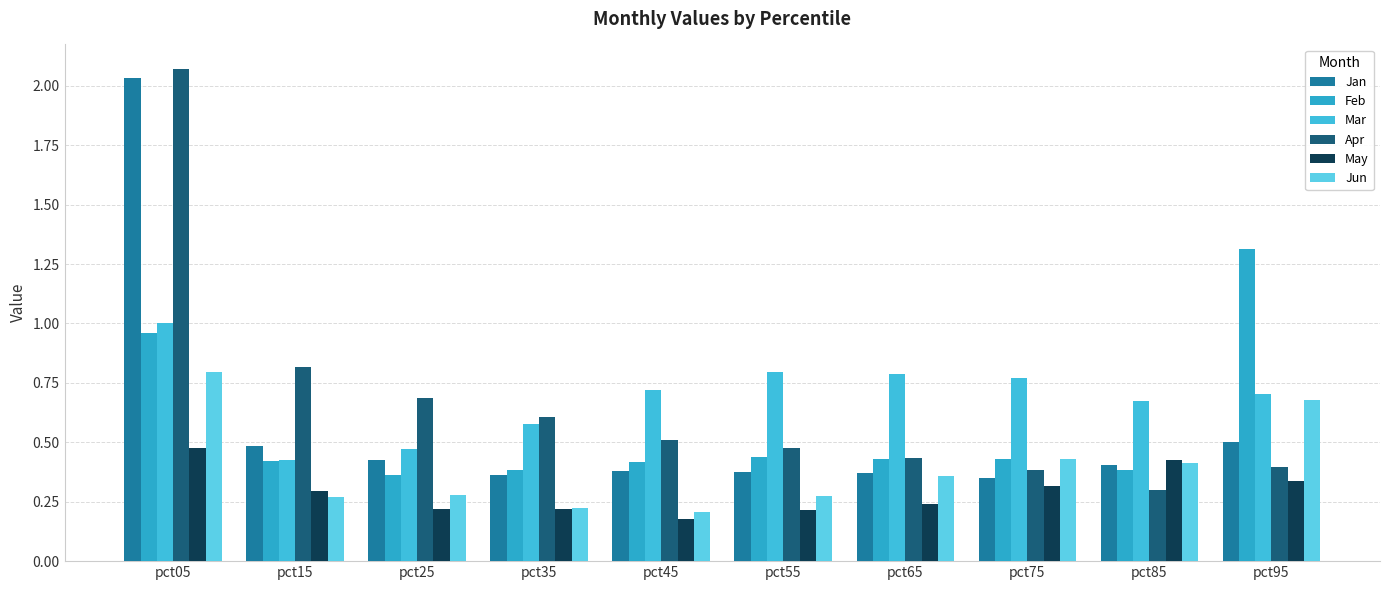

At which label is Jun closest to 0?

pct45